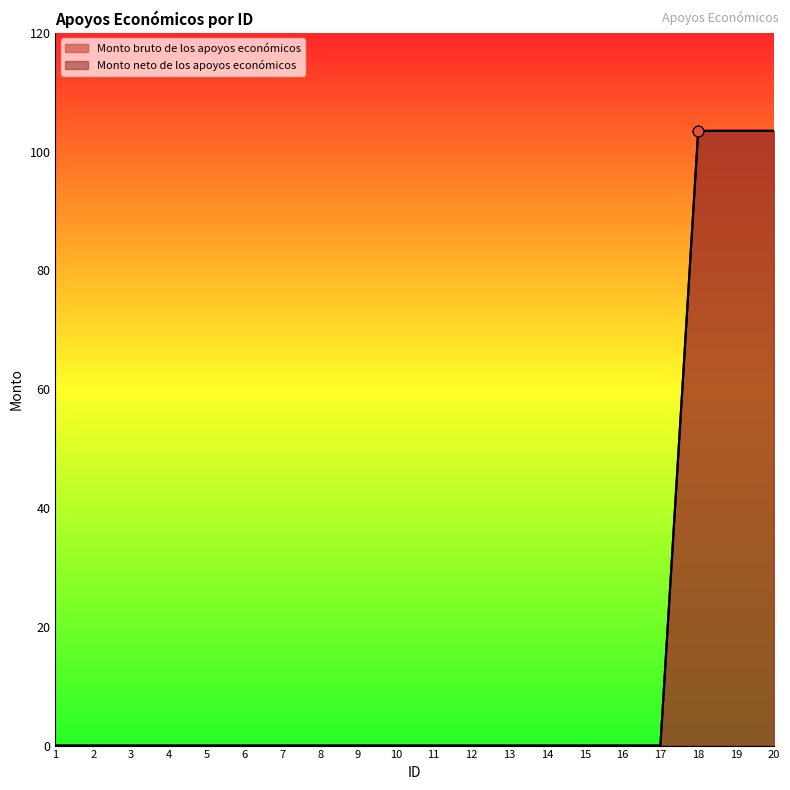

What are all the series names shown in the legend?

Monto bruto de los apoyos económicos, Monto neto de los apoyos económicos